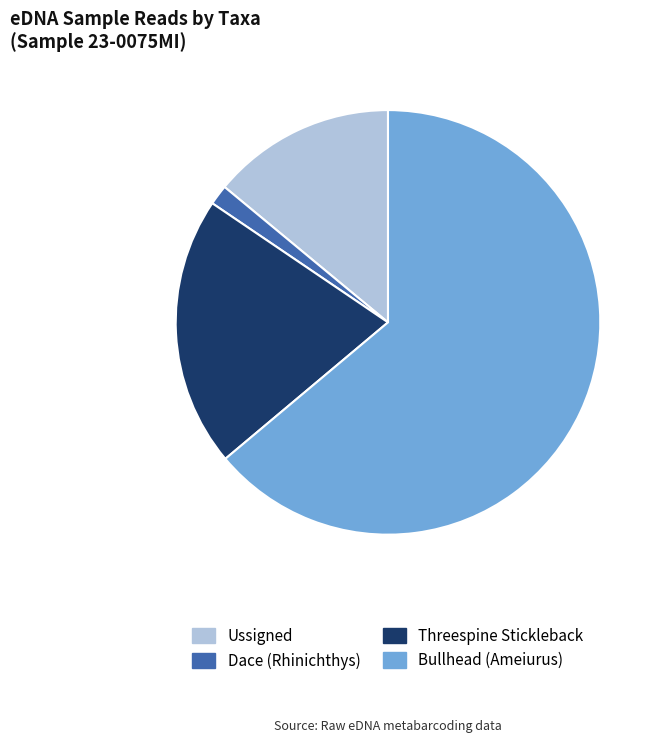

Is Ussigned the majority of the pie?

No